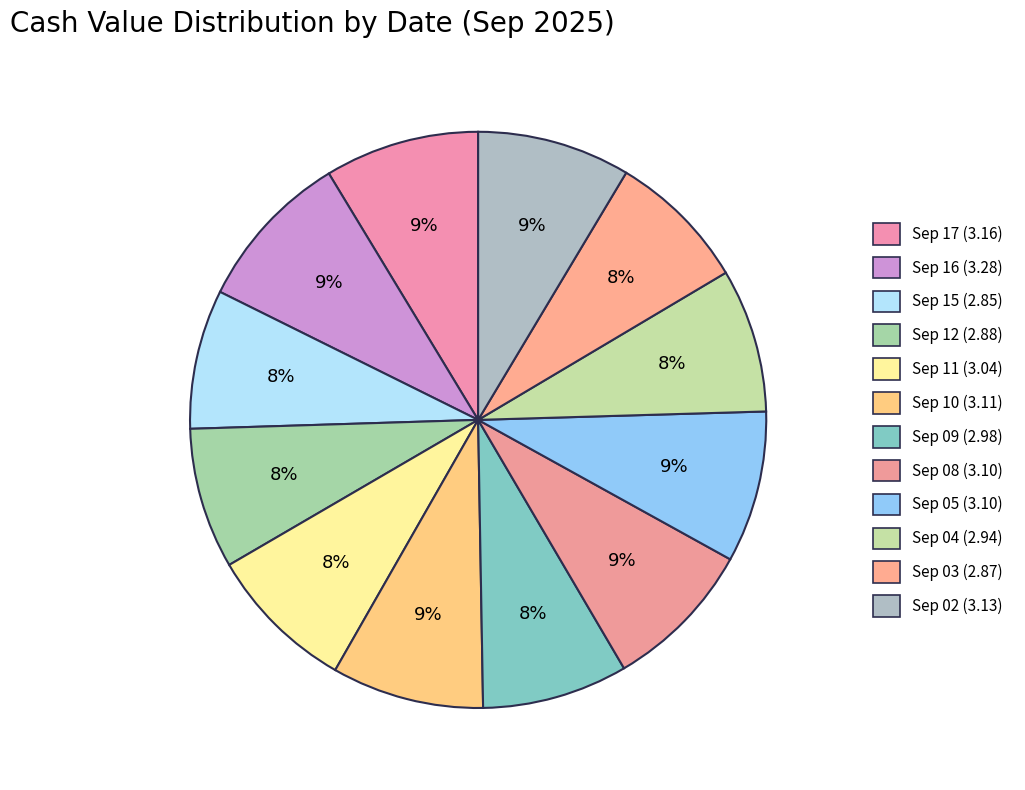

How many slices are in this pie chart?

12